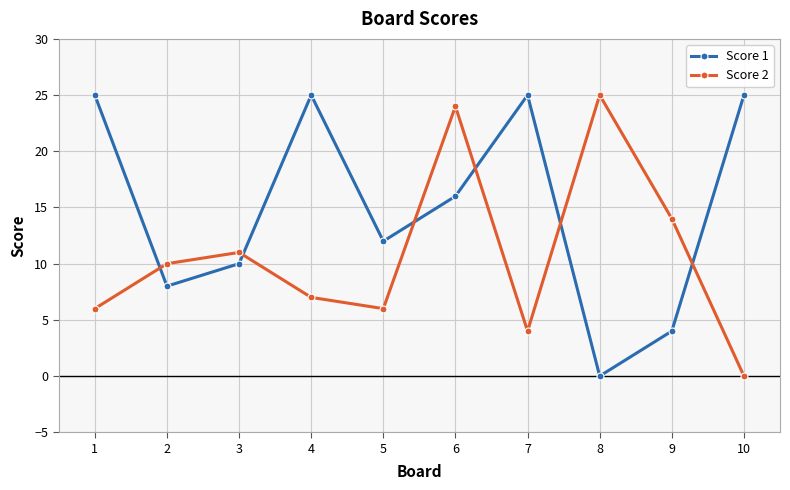

Which series changed the most between 6 and 10?

Score 2